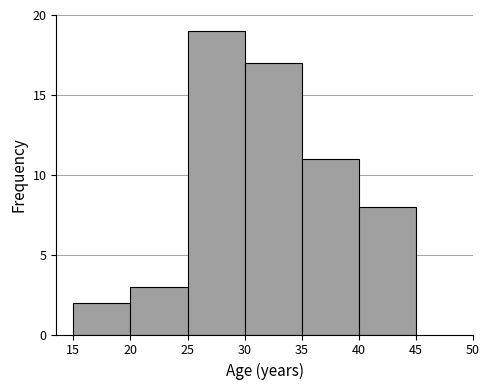

Reading left to right, list every bar in this chart as the range it spans on the x-axis followed by its height. The values are not printed on the chart, so give them approximately, as read against the axis.

15 to 20: 2
20 to 25: 3
25 to 30: 19
30 to 35: 17
35 to 40: 11
40 to 45: 8